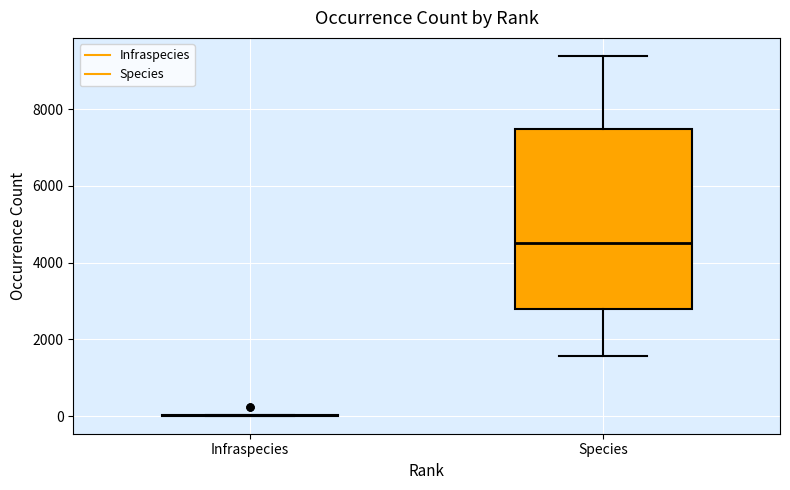

Which box is the tallest, from its lower edge to its upper edge?

Species